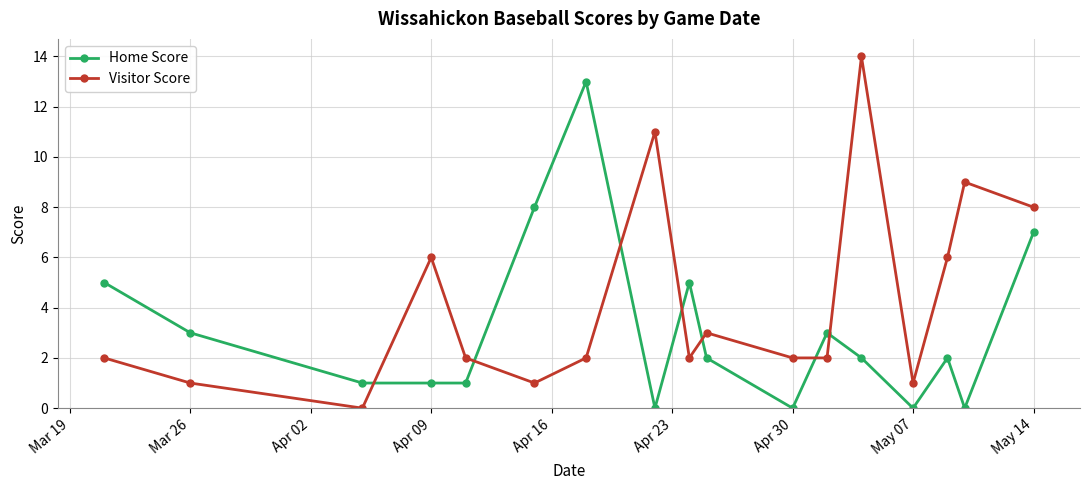

Which series has the largest total across all categories?

Visitor Score